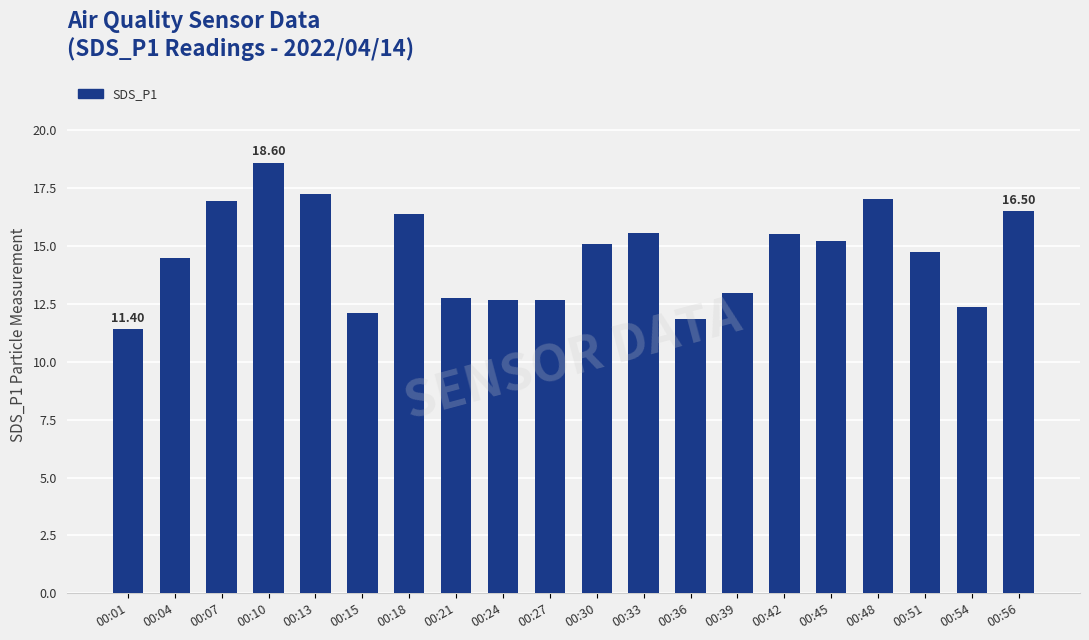

How many distinct data groups are displayed?

1